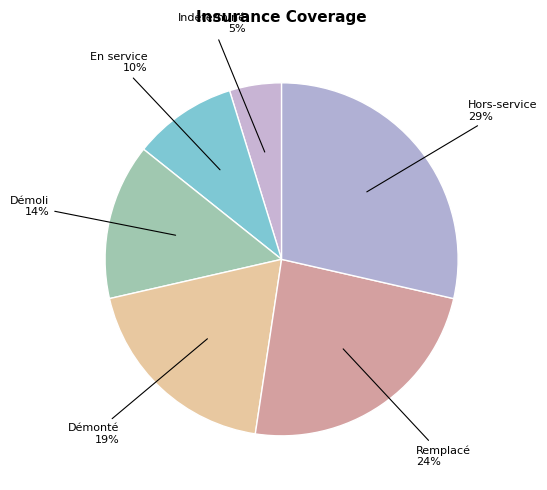

Rank the categories by value from lowest to highest.

Indéterminé, En service, Démoli, Démonté, Remplacé, Hors-service